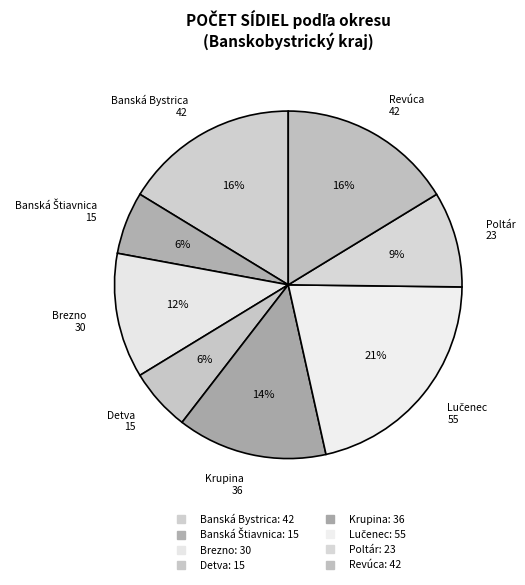

Which category has the biggest portion of the pie?

Lučenec